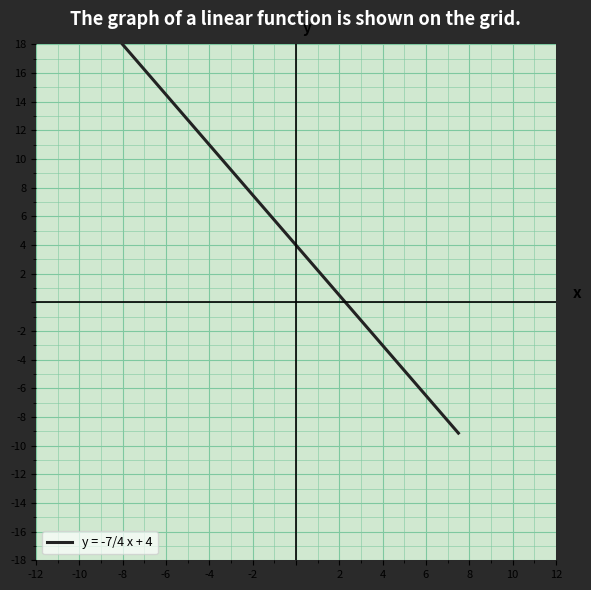

What is the difference between the maximum and minimum values?

27.1